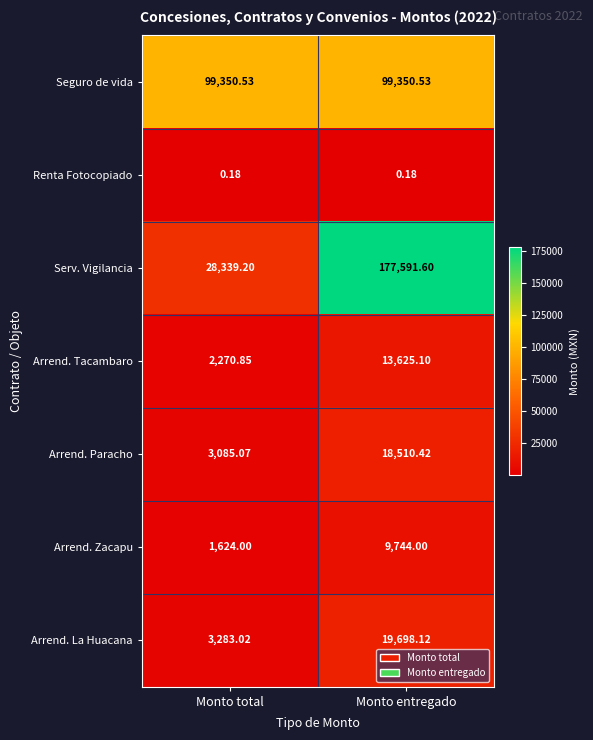

At which category is the sum across all series the highest?

Monto entregado